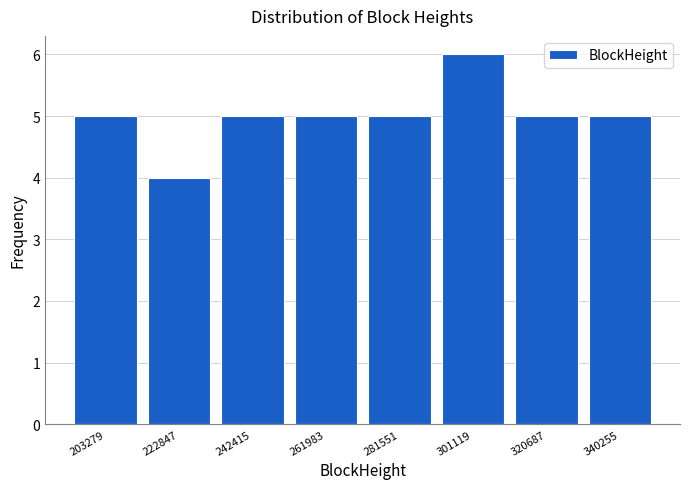

Reading right to left, extract all data points from this chart.

340255=5	320687=5	301119=6	281551=5	261983=5	242415=5	222847=4	203279=5